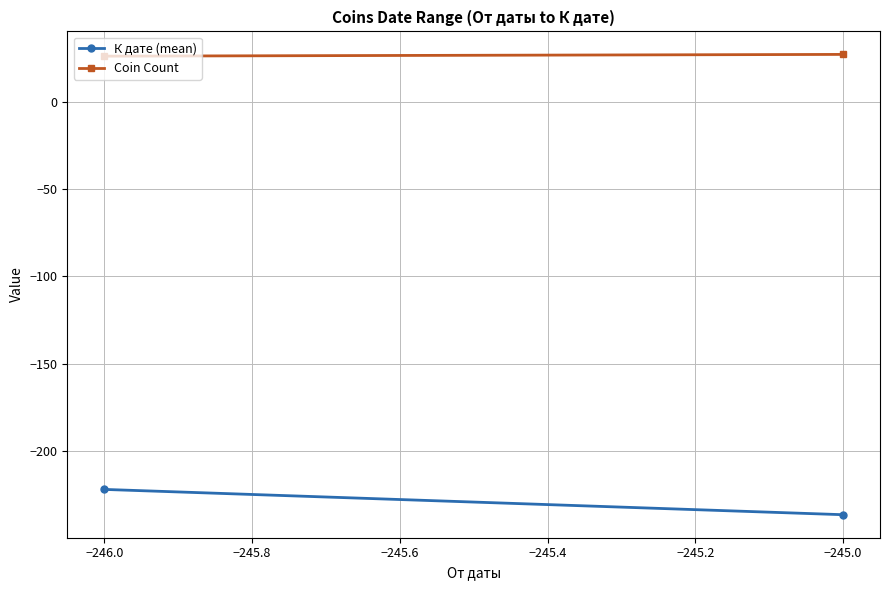

The Coin Count series shows 27.0 at −245.0. True or false?

True